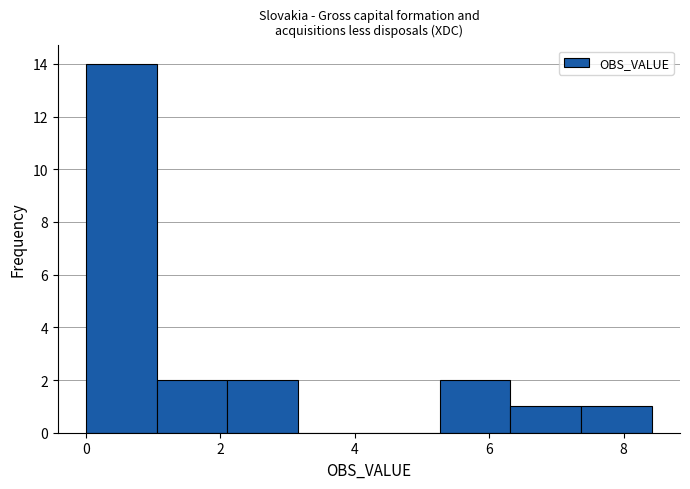

Reading left to right, list every bar in this chart as the range it spans on the x-axis followed by its height. Neither the bar edges nor the heights are printed on the chart, so give them approximately, as read against the axes.

0.0 to 1.0: 14
1.0 to 2.2: 2
2.2 to 3.2: 2
3.2 to 4.2: 0
4.2 to 5.2: 0
5.2 to 6.4: 2
6.4 to 7.4: 1
7.4 to 8.4: 1